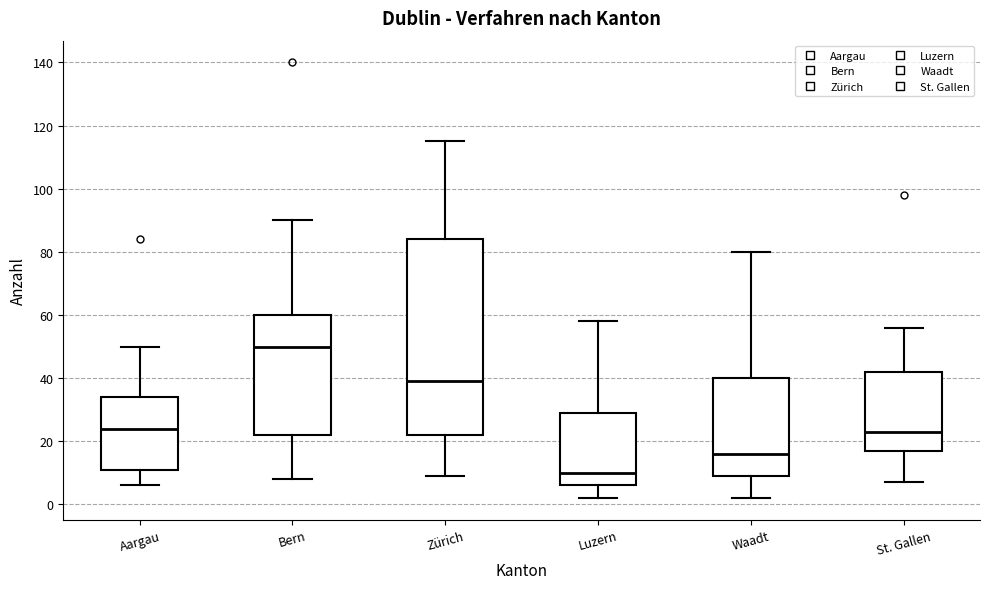

Reading left to right, read every box against the y-axis: the position of its median line, the range the box covers, and the ends of its whiskers. The values are not printed on the chart, so give them approximately, as read against the axis.

Aargau: median 24, box 12 to 34, whiskers 6 to 50
Bern: median 50, box 22 to 60, whiskers 8 to 90
Zürich: median 40, box 22 to 84, whiskers 10 to 116
Luzern: median 10, box 6 to 30, whiskers 2 to 58
Waadt: median 16, box 10 to 40, whiskers 2 to 80
St. Gallen: median 24, box 18 to 42, whiskers 8 to 56